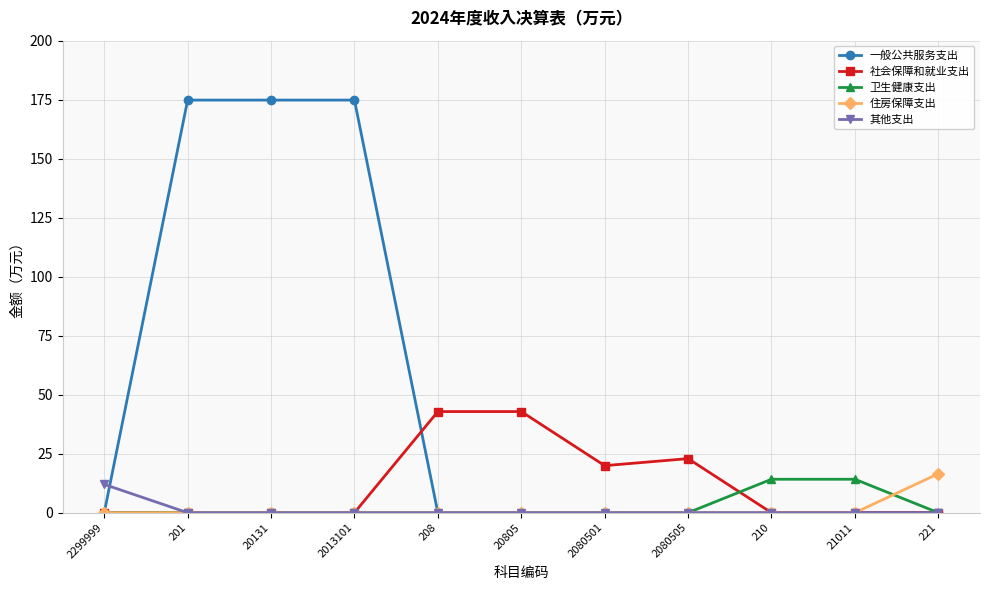

What is the difference between the highest and lowest values at 221?

16.5